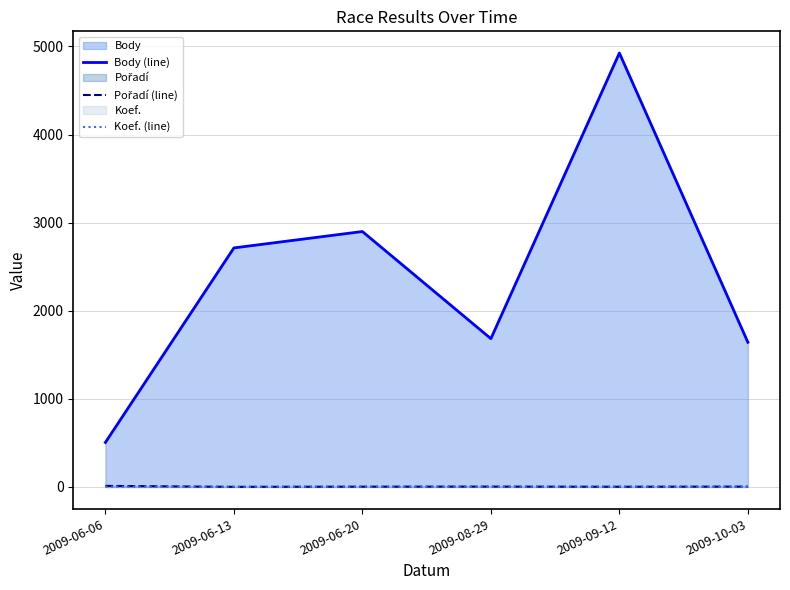

What is the value of the Body (line) point at the 2nd from the left?

2713